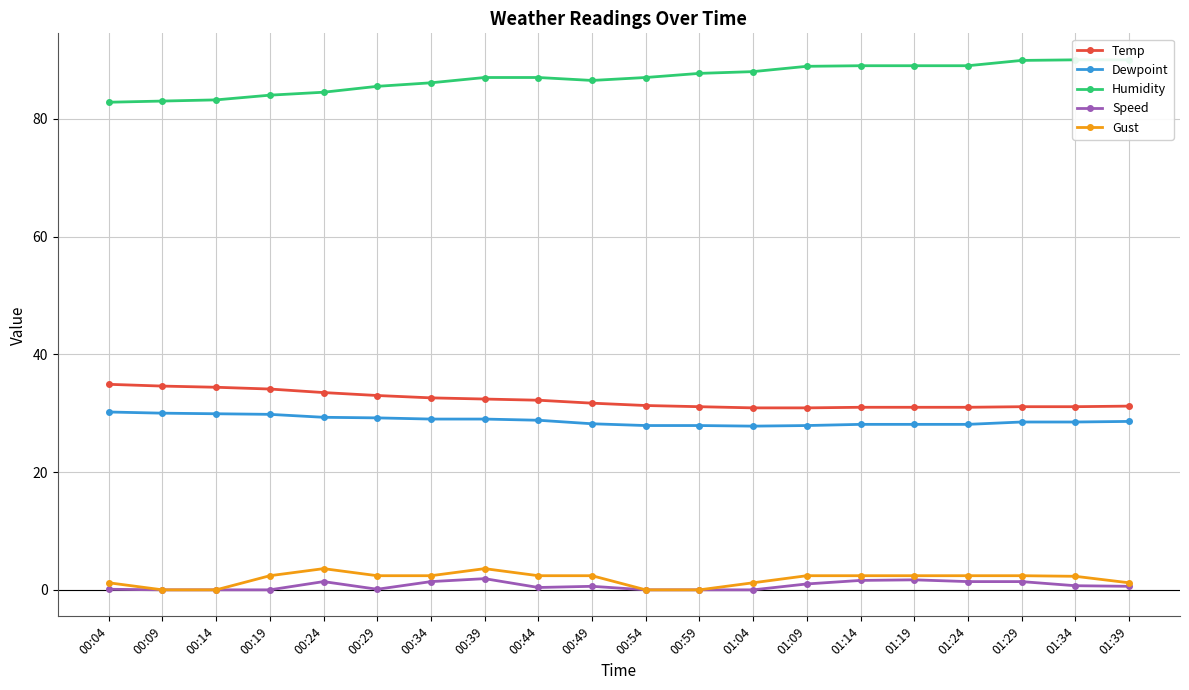

Rank the categories by Temp value from lowest to highest.

01:04, 01:09, 01:14, 01:19, 01:24, 00:59, 01:29, 01:34, 01:39, 00:54, 00:49, 00:44, 00:39, 00:34, 00:29, 00:24, 00:19, 00:14, 00:09, 00:04